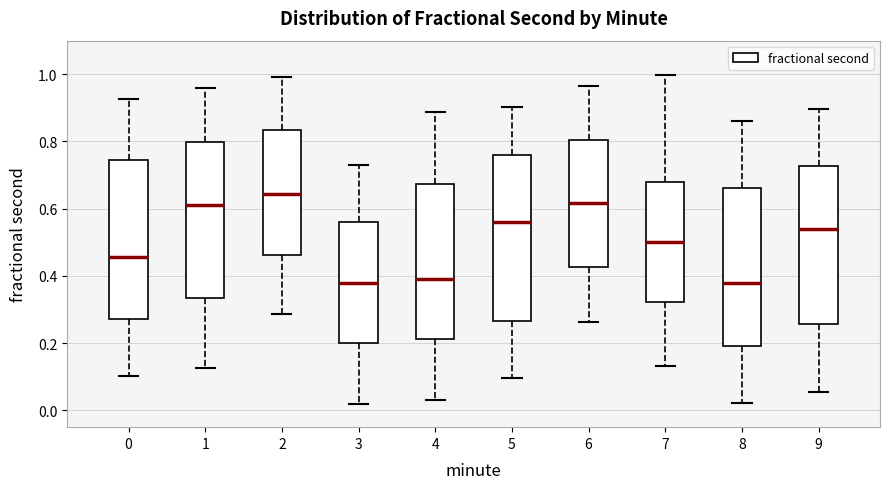

Reading left to right, read every box against the y-axis: the position of its median line, the range the box covers, and the ends of its whiskers. The values are not printed on the chart, so give them approximately, as read against the axis.

0: median 0.46, box 0.28 to 0.74, whiskers 0.10 to 0.92
1: median 0.62, box 0.34 to 0.80, whiskers 0.12 to 0.96
2: median 0.64, box 0.46 to 0.84, whiskers 0.28 to 1.00
3: median 0.38, box 0.20 to 0.56, whiskers 0.02 to 0.74
4: median 0.40, box 0.22 to 0.68, whiskers 0.04 to 0.88
5: median 0.56, box 0.26 to 0.76, whiskers 0.10 to 0.90
6: median 0.62, box 0.42 to 0.80, whiskers 0.26 to 0.96
7: median 0.50, box 0.32 to 0.68, whiskers 0.14 to 1.00
8: median 0.38, box 0.20 to 0.66, whiskers 0.02 to 0.86
9: median 0.54, box 0.26 to 0.72, whiskers 0.06 to 0.90